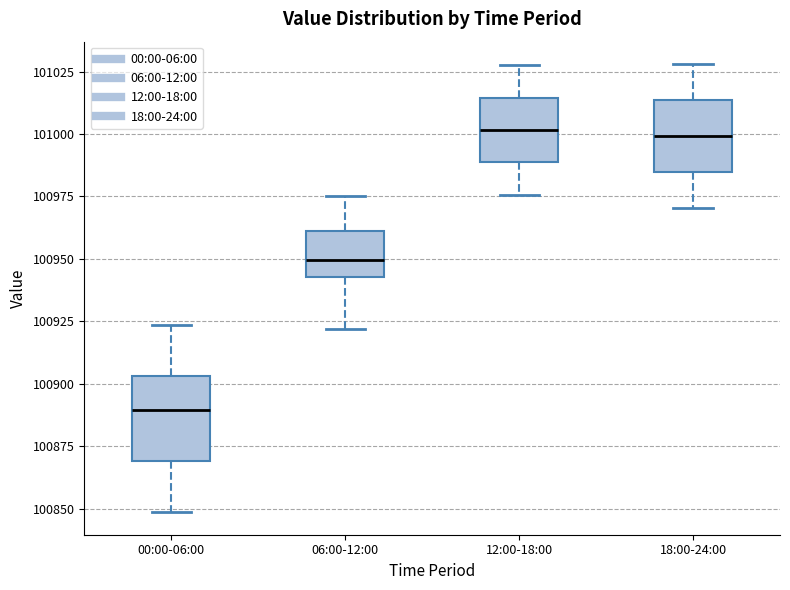

Reading left to right, transcribe this box plot: for each box, give where its median line is, the range the box spans, and where its two whiskers end, as read against the y-axis. The values are not printed on the chart, so give them approximately, as read against the axis.

00:00-06:00: median 100890, box 100870 to 100905, whiskers 100850 to 100925
06:00-12:00: median 100950, box 100945 to 100960, whiskers 100920 to 100975
12:00-18:00: median 101000, box 100990 to 101015, whiskers 100975 to 101030
18:00-24:00: median 101000, box 100985 to 101015, whiskers 100970 to 101030